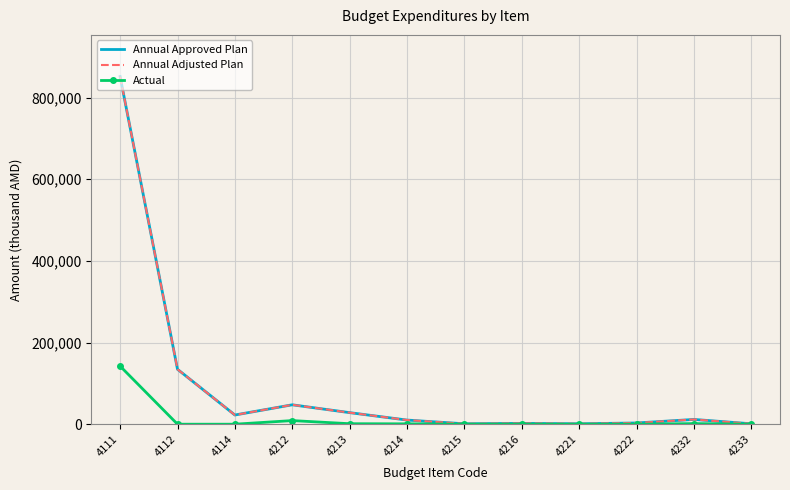

The value of Actual at 4215 is 77.0. True or false?

False